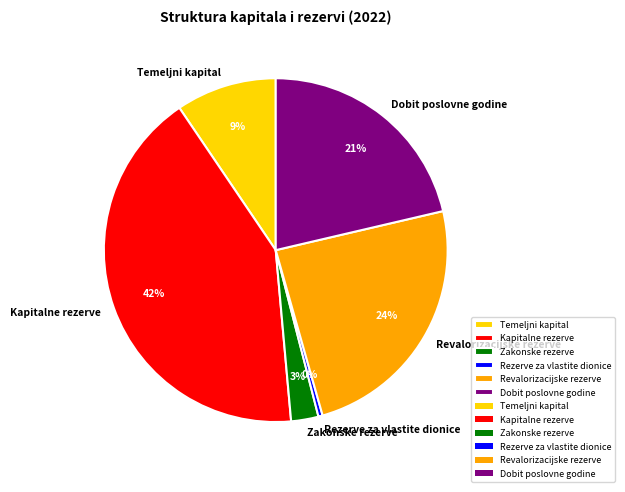

Does Kapitalne rezerve account for over 50% of the chart?

No